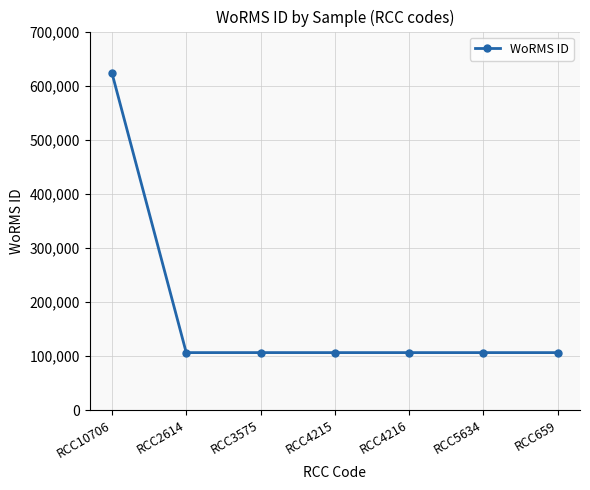

What is the label of the 4th point from the left?

RCC4215